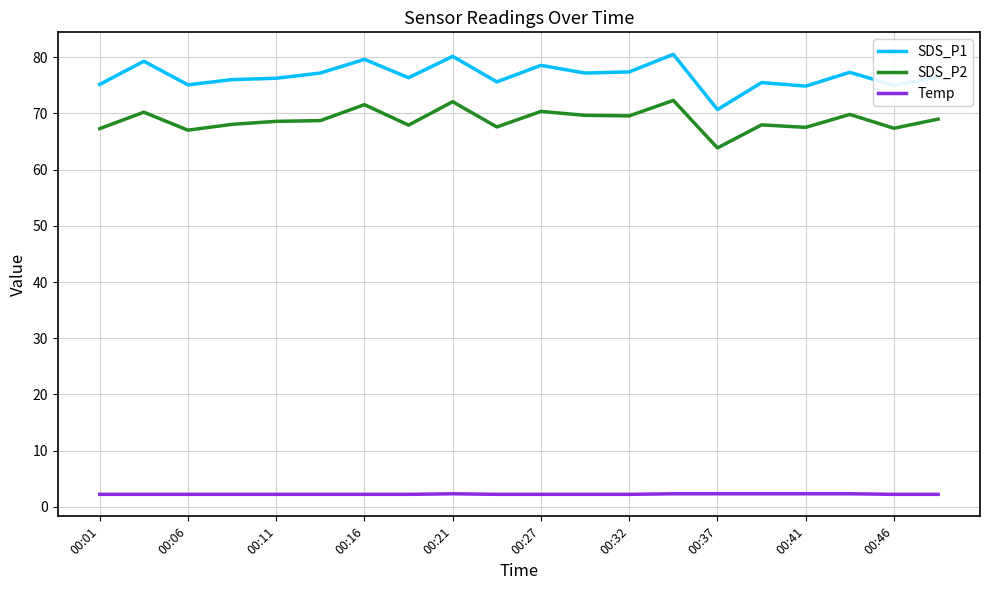

Which series has the largest range (max minus min)?

SDS_P1